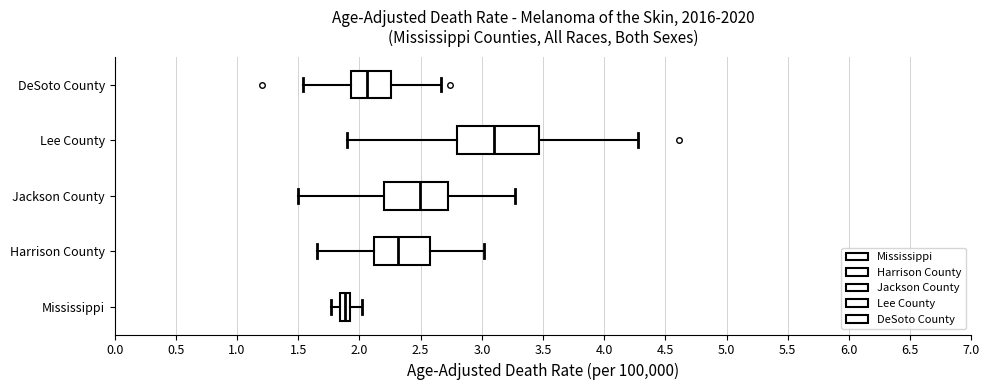

Comparing the boxes themselves (not the whiskers), which one is the widest?

Lee County